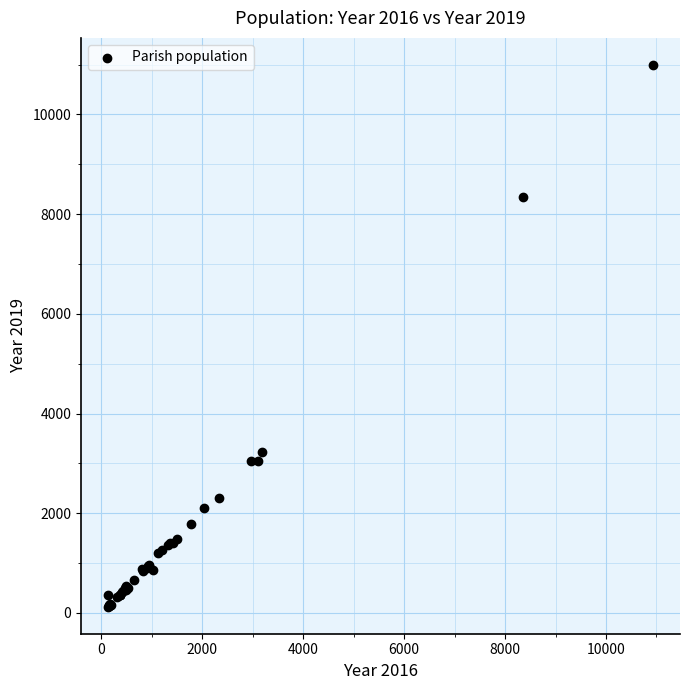

What Y value in the scatter plot is closest to 5559?

3233